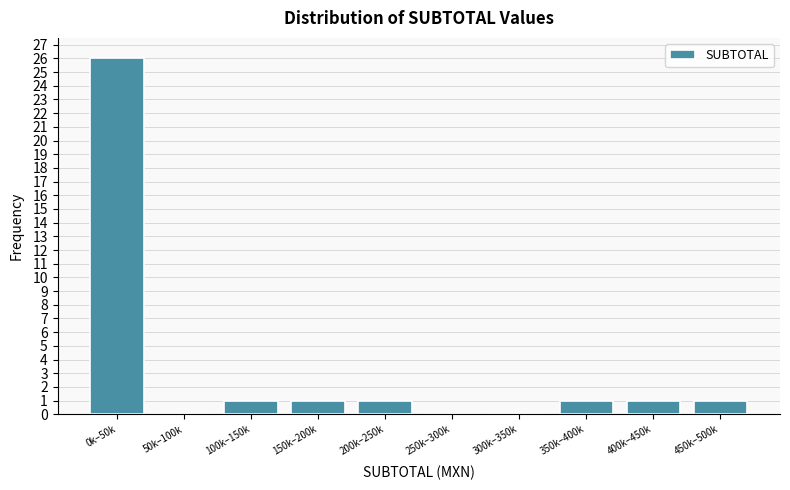

Reading right to left, transcribe all the data shown in this chart.

450k–500k=1	400k–450k=1	350k–400k=1	300k–350k=0	250k–300k=0	200k–250k=1	150k–200k=1	100k–150k=1	50k–100k=0	0k–50k=26